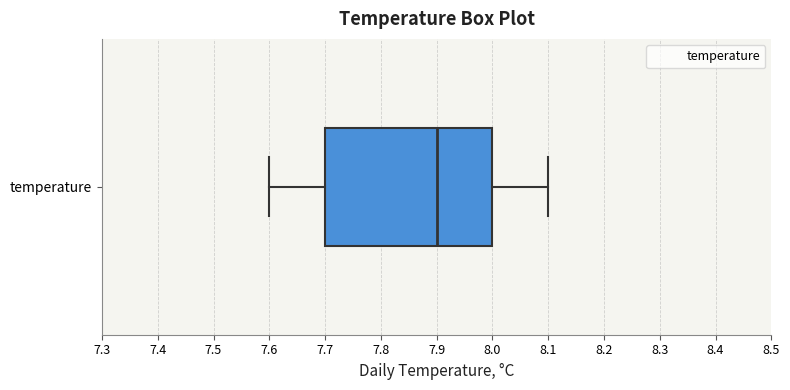

Where does the right whisker of the box for temperature end on the x-axis? The values are not printed on the chart, so give them approximately, as read against the axis.

8.1